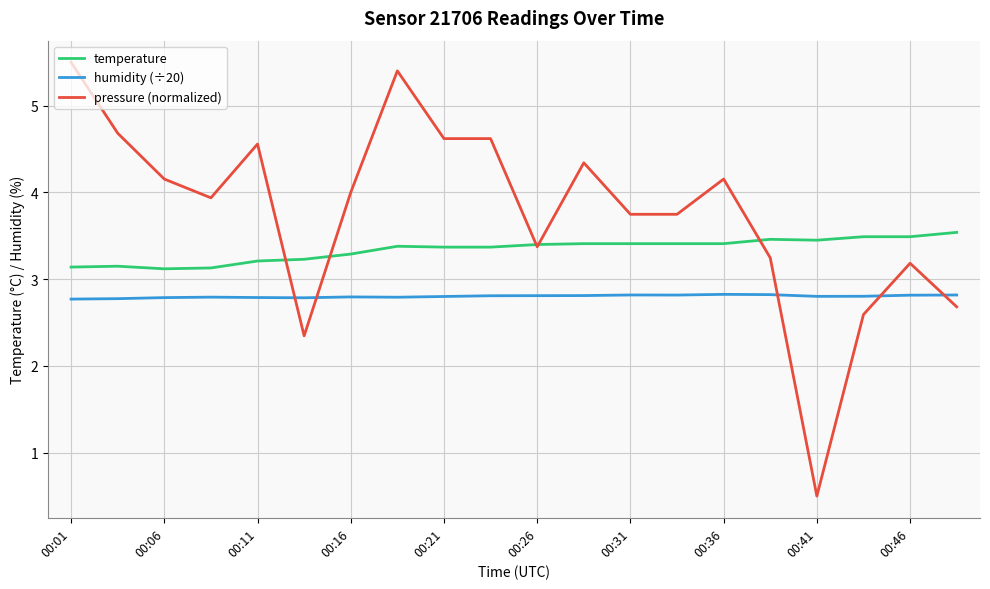

Rank the series by their maximum value, from highest to lowest.

pressure (normalized), temperature, humidity (÷20)